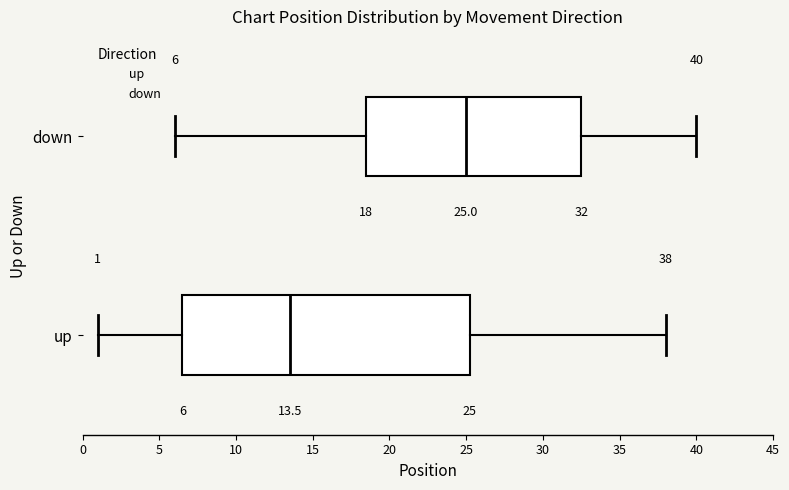

Which box is the widest, from its left edge to its right edge?

up